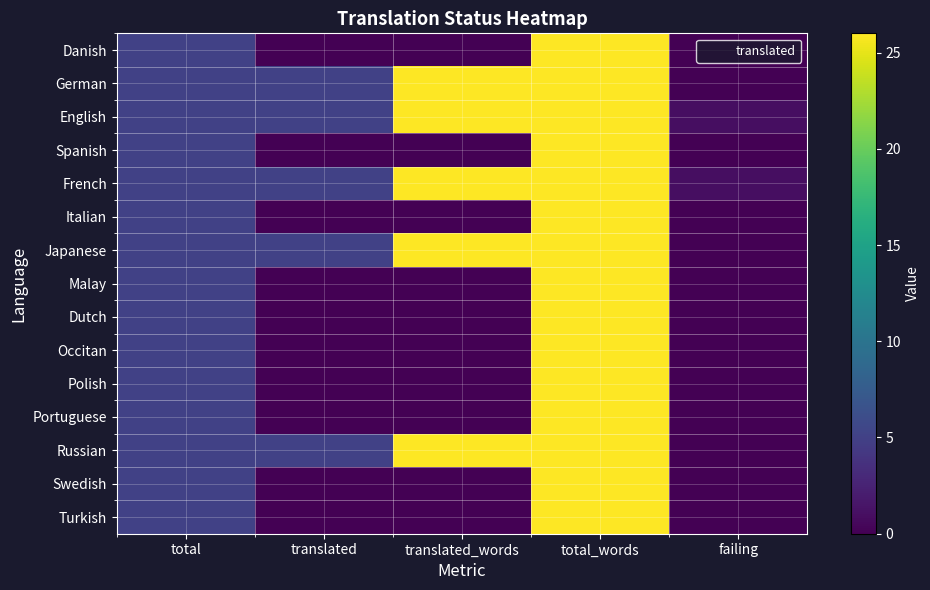

Reading left to right, what are all the values shown in this chart?

Danish: total=5	translated=0	translated_words=0	total_words=26	failing=0
German: total=5	translated=5	translated_words=26	total_words=26	failing=0
English: total=5	translated=5	translated_words=26	total_words=26	failing=1
Spanish: total=5	translated=0	translated_words=0	total_words=26	failing=0
French: total=5	translated=5	translated_words=26	total_words=26	failing=1
Italian: total=5	translated=0	translated_words=0	total_words=26	failing=0
Japanese: total=5	translated=5	translated_words=26	total_words=26	failing=0
Malay: total=5	translated=0	translated_words=0	total_words=26	failing=0
Dutch: total=5	translated=0	translated_words=0	total_words=26	failing=0
Occitan: total=5	translated=0	translated_words=0	total_words=26	failing=0
Polish: total=5	translated=0	translated_words=0	total_words=26	failing=0
Portuguese: total=5	translated=0	translated_words=0	total_words=26	failing=0
Russian: total=5	translated=5	translated_words=26	total_words=26	failing=0
Swedish: total=5	translated=0	translated_words=0	total_words=26	failing=0
Turkish: total=5	translated=0	translated_words=0	total_words=26	failing=0